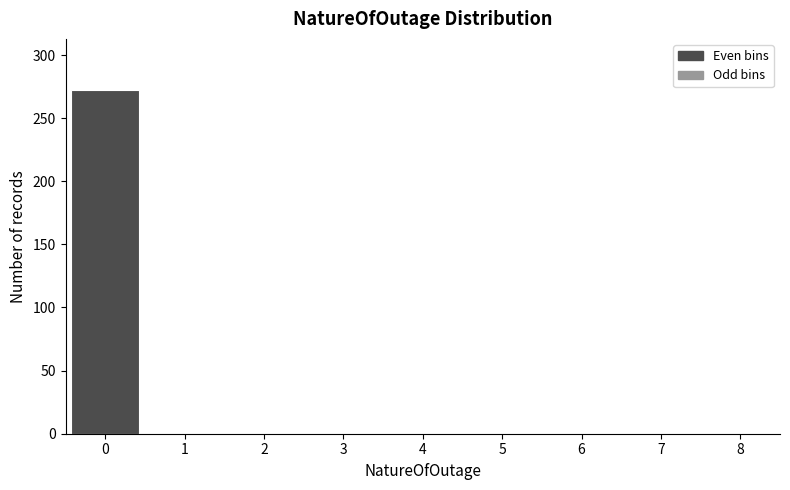

Reading left to right, transcribe this chart: for each bar, give the range it covers on the x-axis and its height. The values are not printed on the chart, so give them approximately, as read against the axis.

-0.5 to 0.5: 270
0.5 to 1.5: 0
1.5 to 2.5: 0
2.5 to 3.5: 0
3.5 to 4.5: 0
4.5 to 5.5: 0
5.5 to 6.5: 0
6.5 to 7.5: 0
7.5 to 8.5: 0